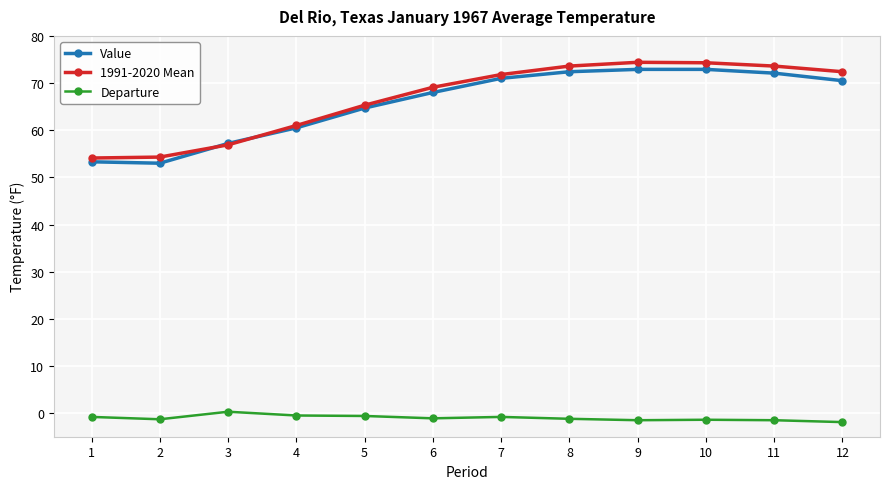

The value of Value at 3 is 14.2. True or false?

False